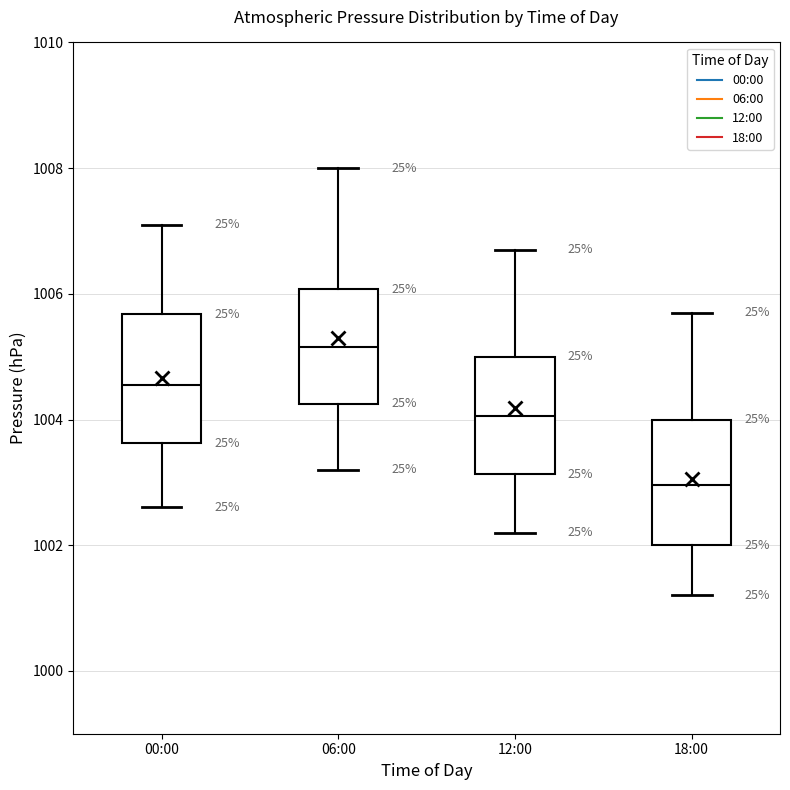

Reading left to right, transcribe this box plot: for each box, give where its median line is, the range the box spans, and where its two whiskers end, as read against the y-axis. The values are not printed on the chart, so give them approximately, as read against the axis.

00:00: median 1004.6, box 1003.6 to 1005.6, whiskers 1002.6 to 1007.2
06:00: median 1005.2, box 1004.2 to 1006.0, whiskers 1003.2 to 1008.0
12:00: median 1004.0, box 1003.2 to 1005.0, whiskers 1002.2 to 1006.8
18:00: median 1003.0, box 1002.0 to 1004.0, whiskers 1001.2 to 1005.8